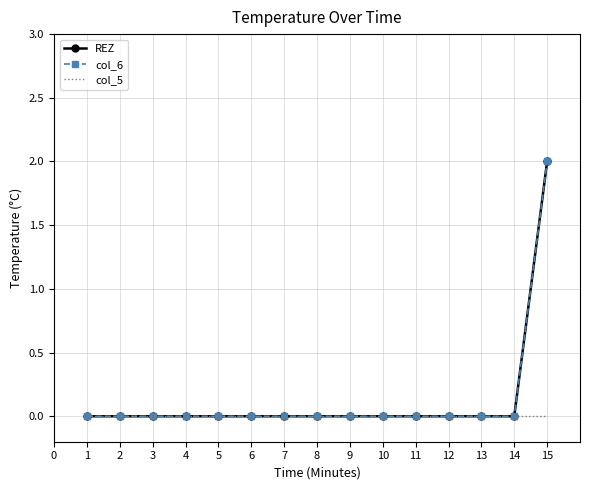

Which series has the largest range (max minus min)?

REZ